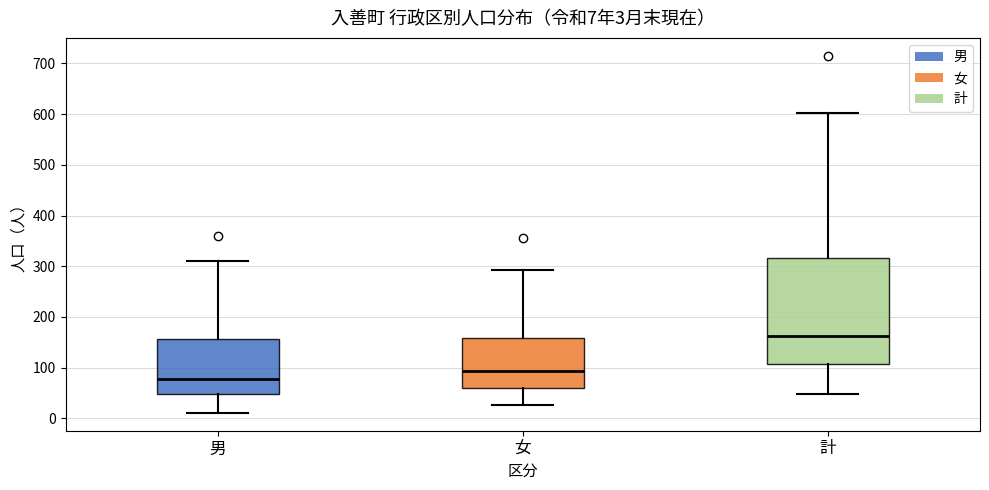

Which box has the lowest median line?

男